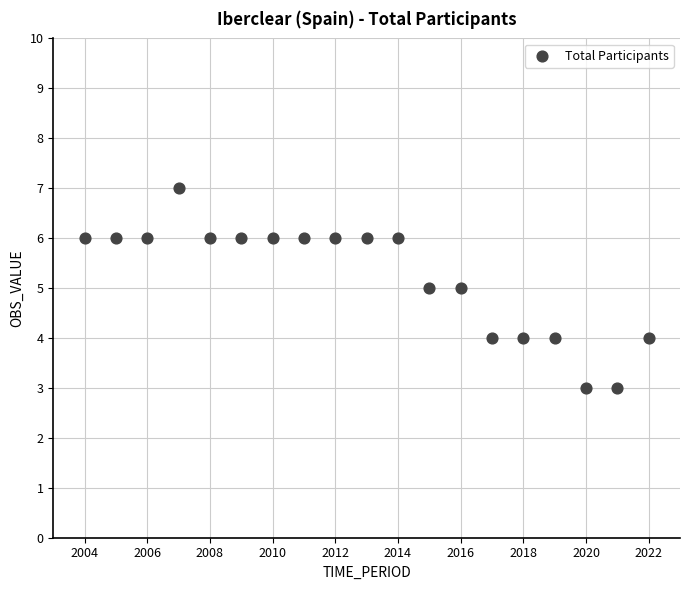

What is the range of X values (max minus min)?

18